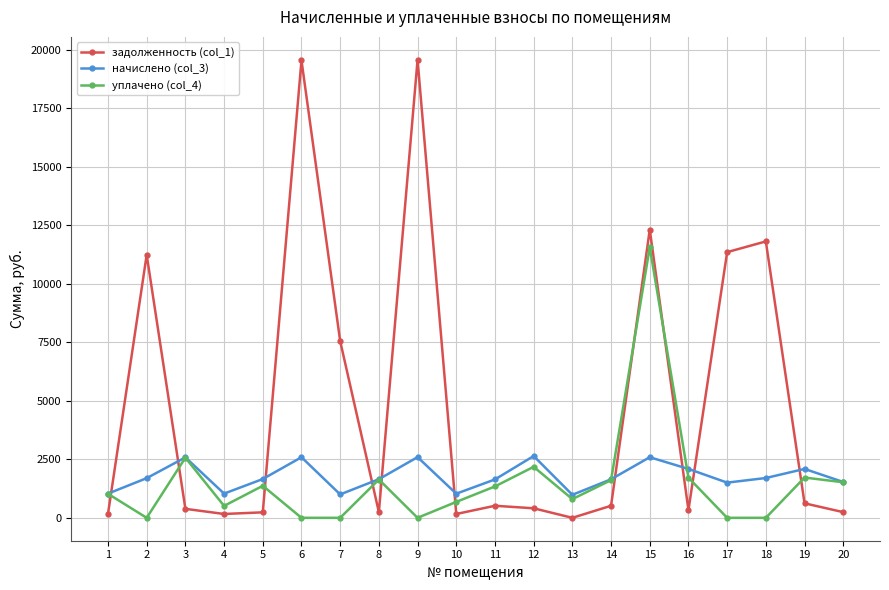

True or false: начислено (col_3) has more than 1 interior local peaks.

True